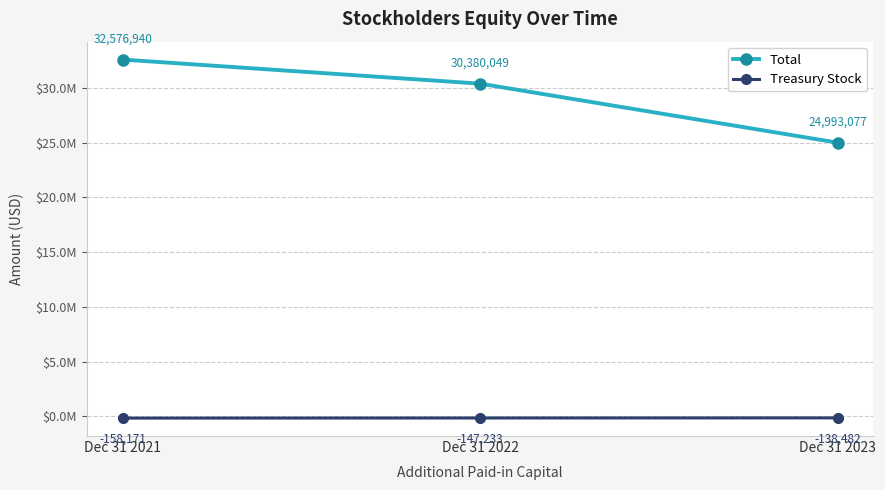

Does the chart have visible grid lines?

Yes